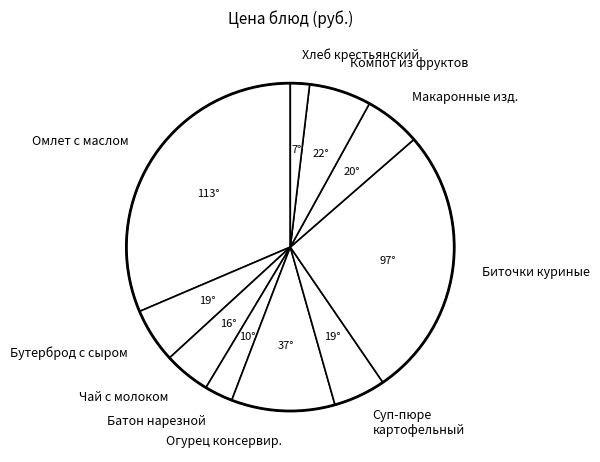

Which slice is the largest?

Омлет с маслом